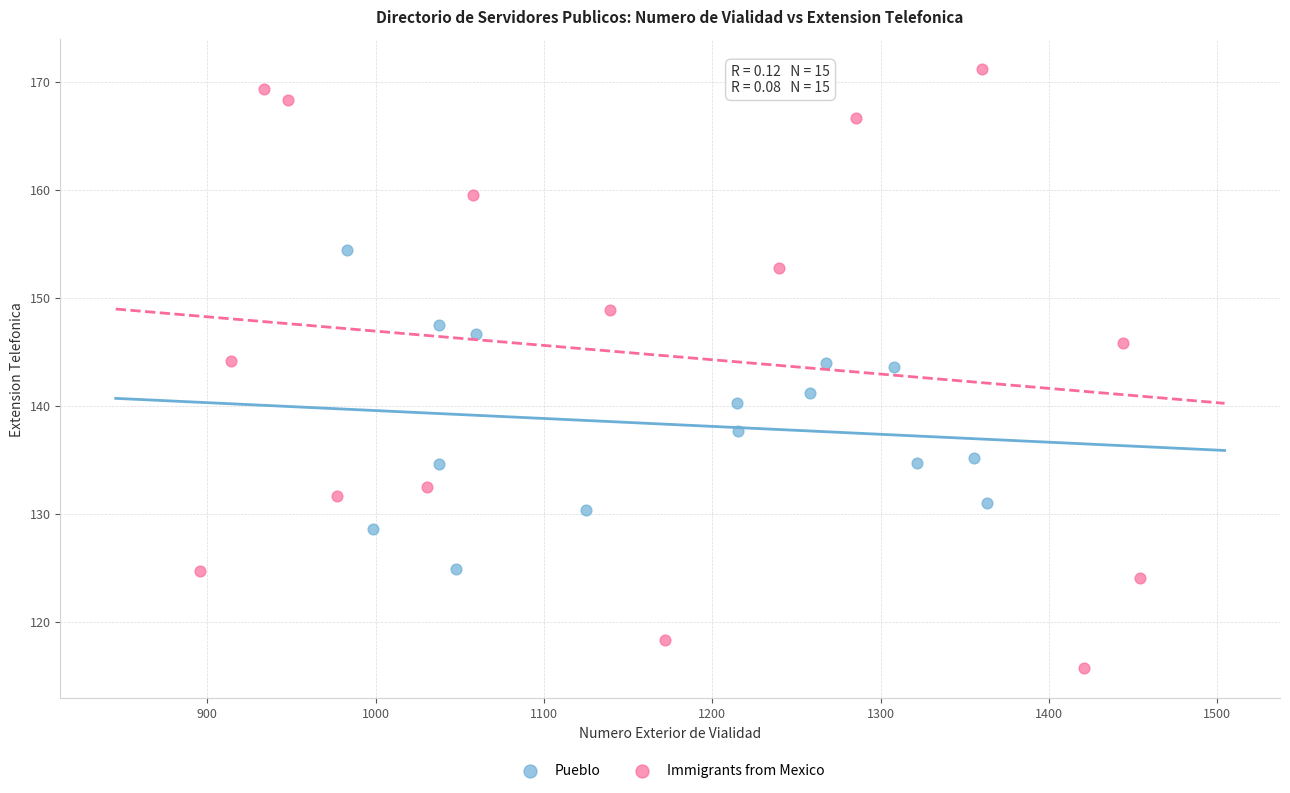

Which series contains the lowest Y value?

Immigrants from Mexico